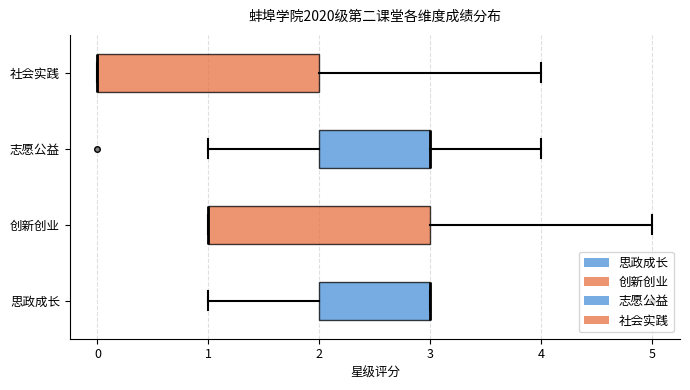

Reading bottom to top, transcribe this box plot: for each box, give where its median line is, the range the box spans, and where its two whiskers end, as read against the x-axis. The values are not printed on the chart, so give them approximately, as read against the axis.

思政成长: median 3 (drawn on the box's right edge), box 2 to 3, whiskers 1 to 3
创新创业: median 1 (drawn on the box's left edge), box 1 to 3, whiskers 1 to 5
志愿公益: median 3 (drawn on the box's right edge), box 2 to 3, whiskers 1 to 4
社会实践: median 0 (drawn on the box's left edge), box 0 to 2, whiskers 0 to 4